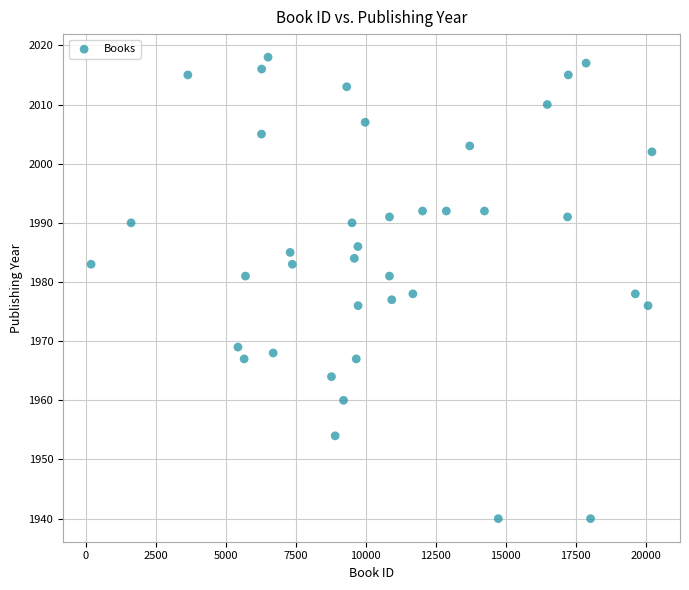

What is the range of Y values (max minus min)?

78